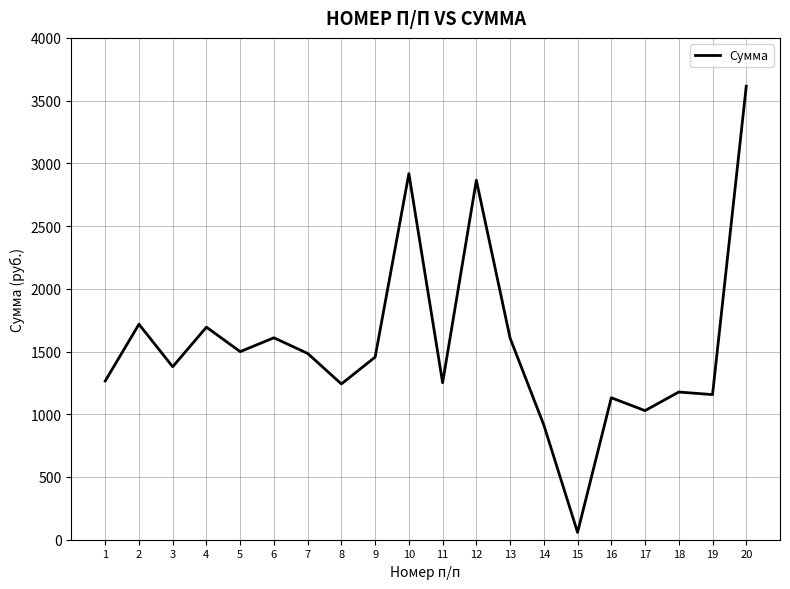

Is it true that the value at 16 is 1131.5?

True